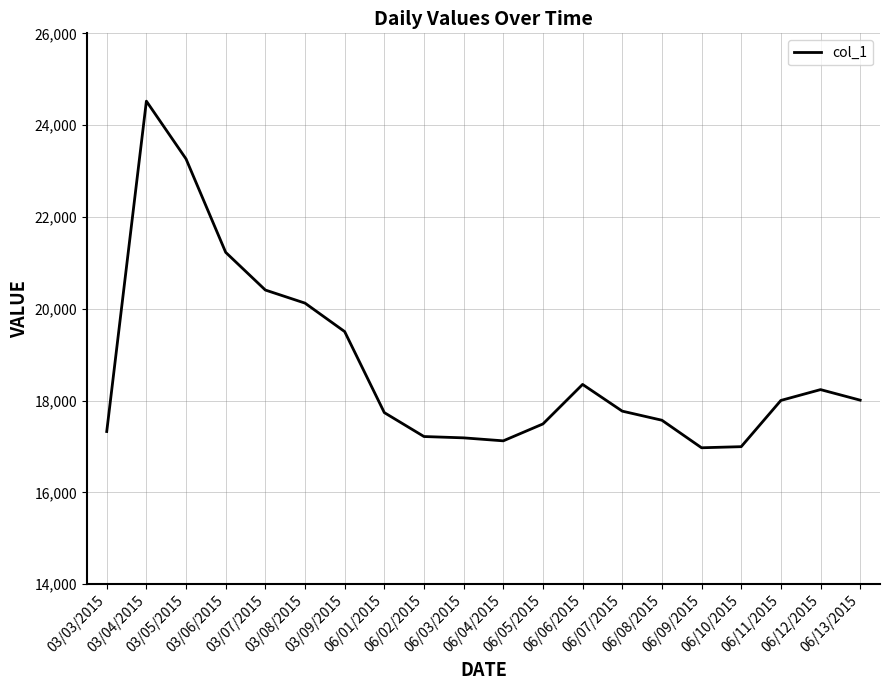

What is the difference between the maximum and minimum values?

7551